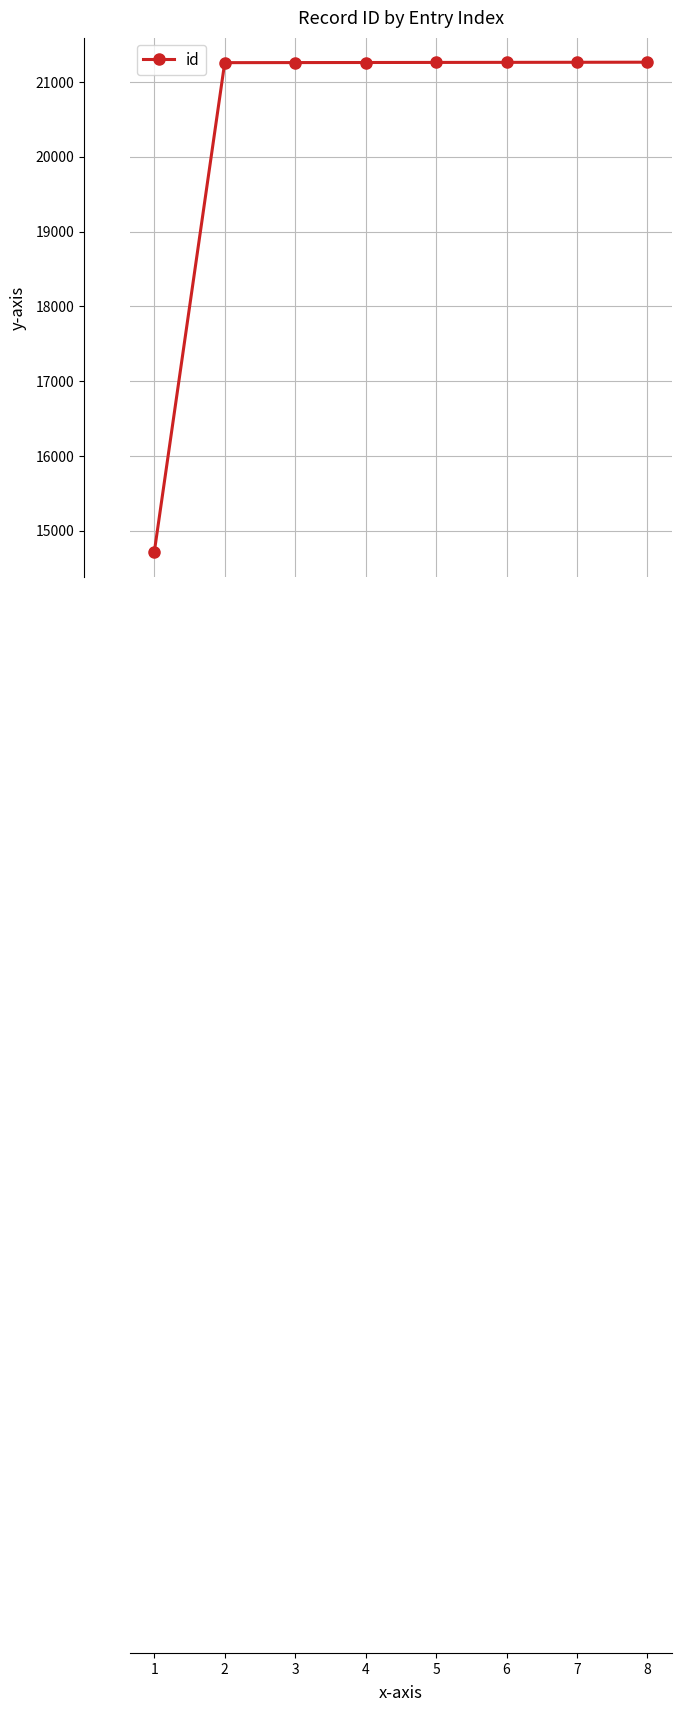

What is the sum of the values at 2 and 3?

42517